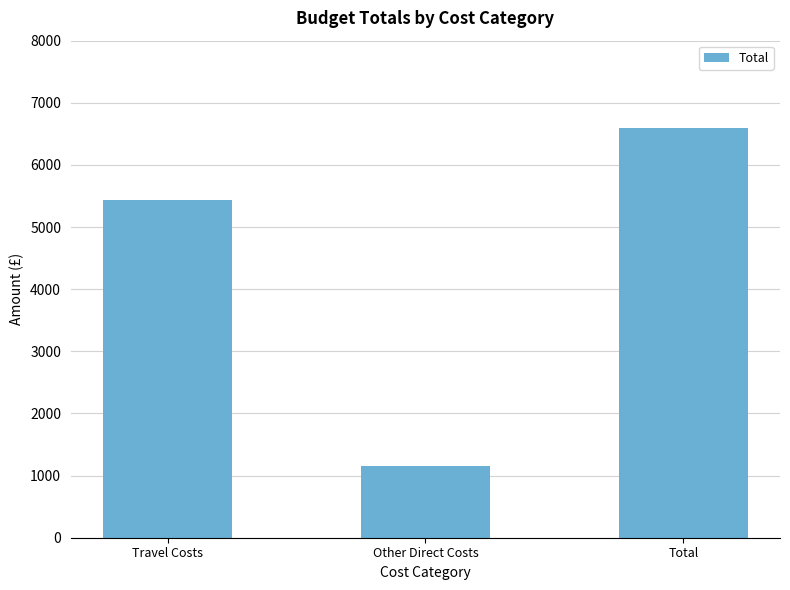

What is the average value?

4393